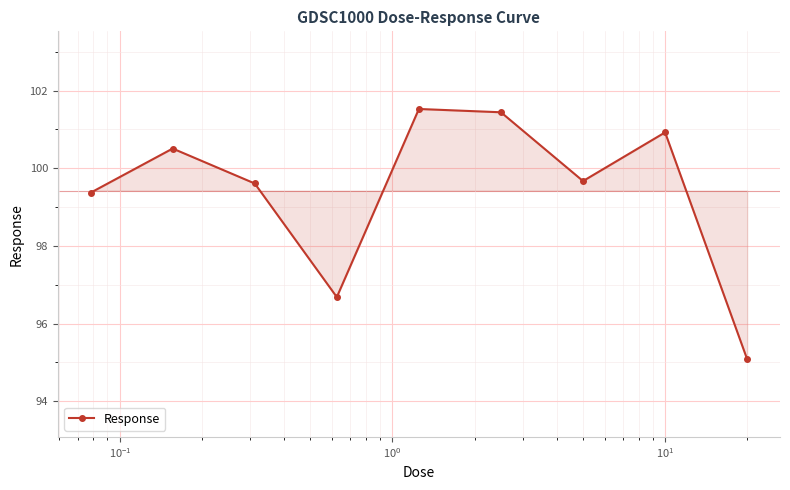

Reading left to right, transcribe all the data shown in this chart.

99.4	100.5	99.6	96.7	101.5	101.4	99.7	100.9	95.1